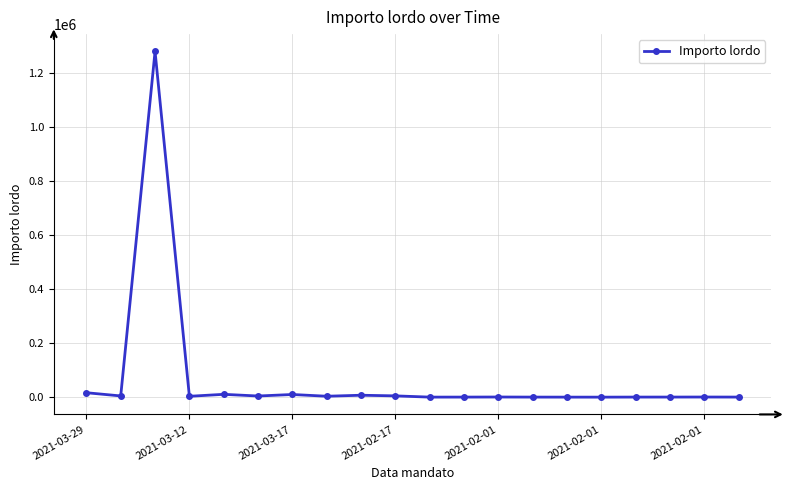

True or false: the data has more than 1 interior local peaks.

True